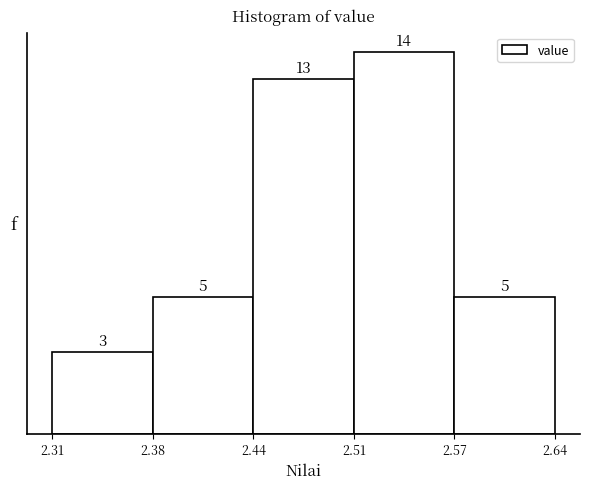

Reading left to right, transcribe all the data shown in this chart.

2.31=3	2.38=5	2.44=13	2.51=14	2.57=5